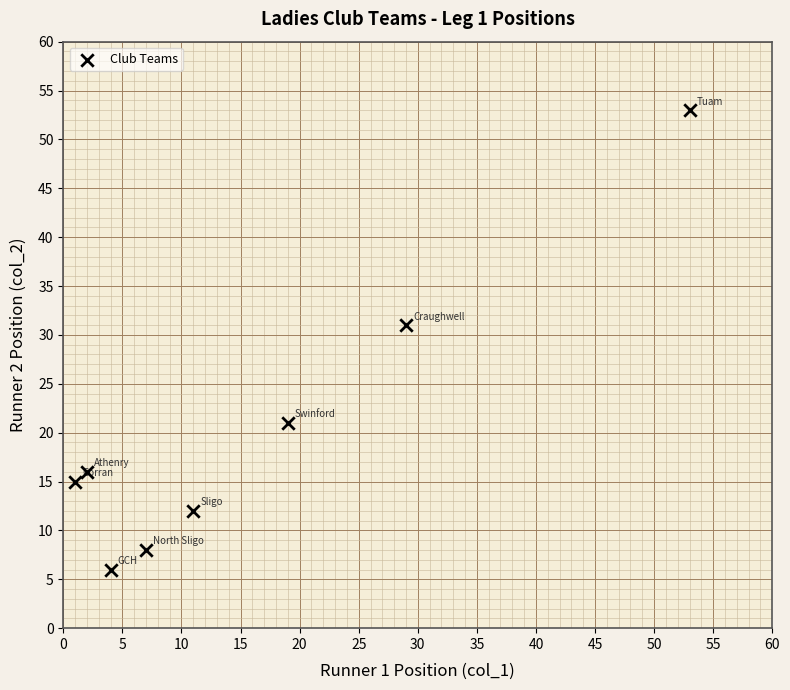

What Y value in the scatter plot is closest to 29?

31